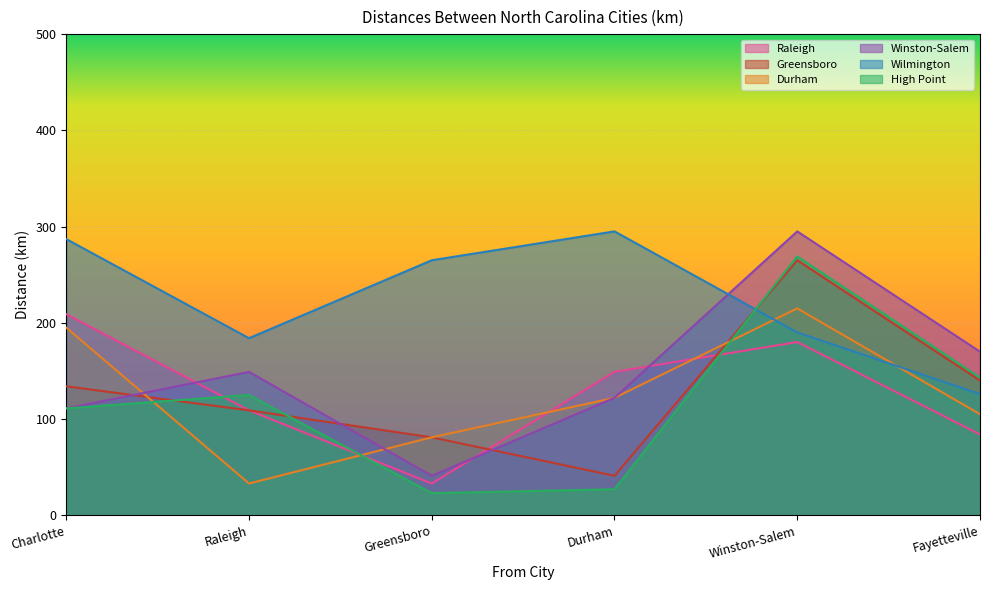

Which series has the widest spread of values?

Winston-Salem